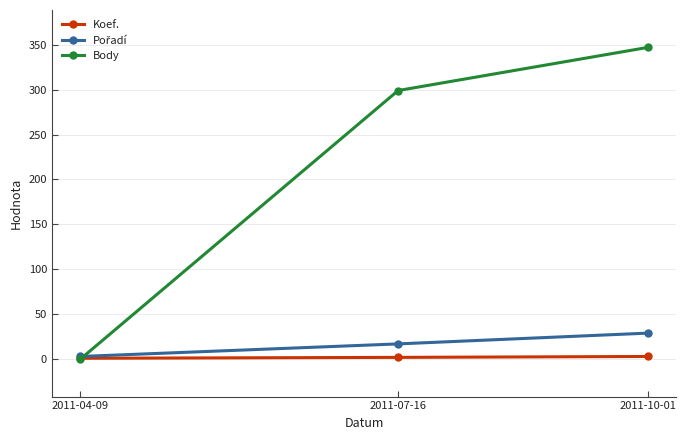

Which series has the largest range (max minus min)?

Body